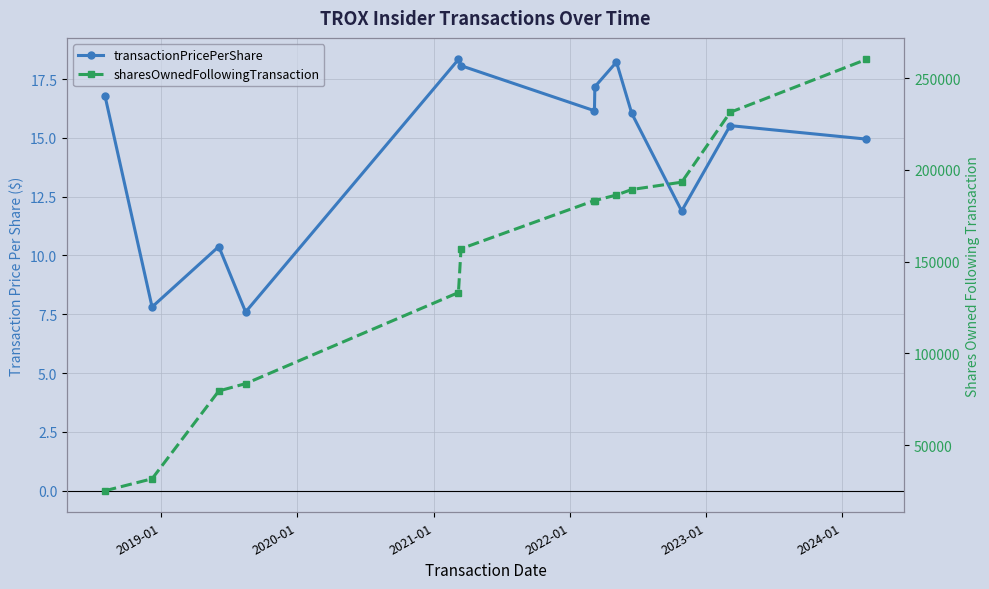

True or false: transactionPricePerShare and sharesOwnedFollowingTransaction intersect in this chart.

False